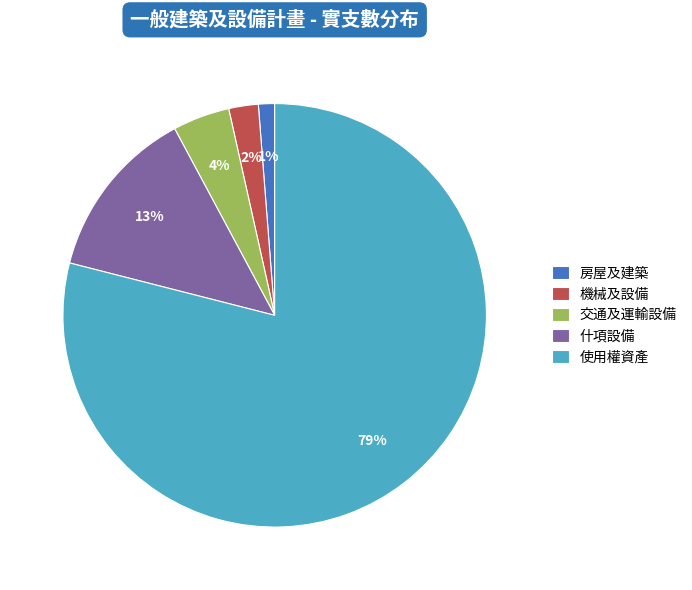

How many slices are in this pie chart?

5